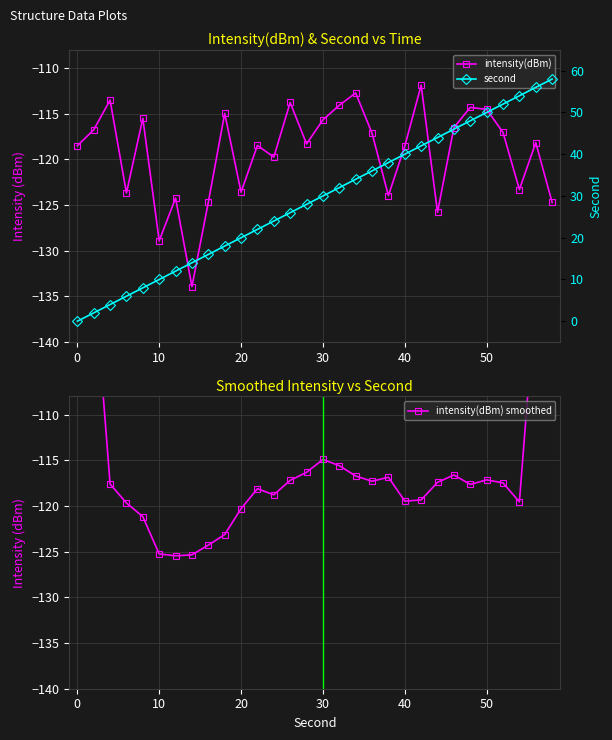

What is the maximum value shown in the chart?

58.0